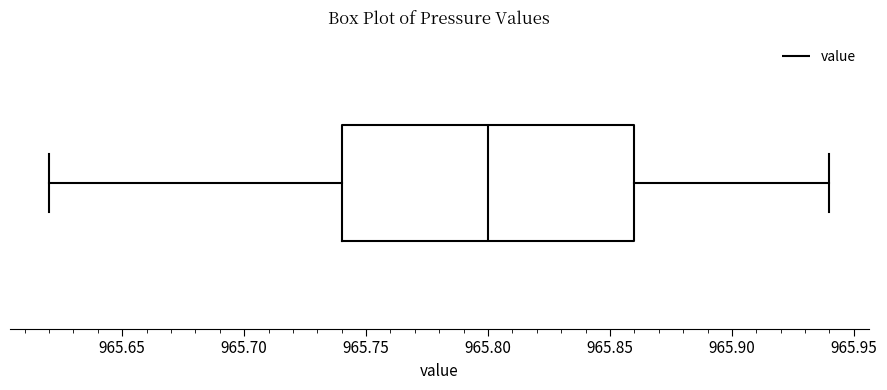

Transcribe this box plot: give where the median line is, the range the box spans, and where the two whiskers end, as read against the x-axis. The values are not printed on the chart, so give them approximately, as read against the axis.

median 965.80, box 965.74 to 965.86, whiskers 965.62 to 965.94